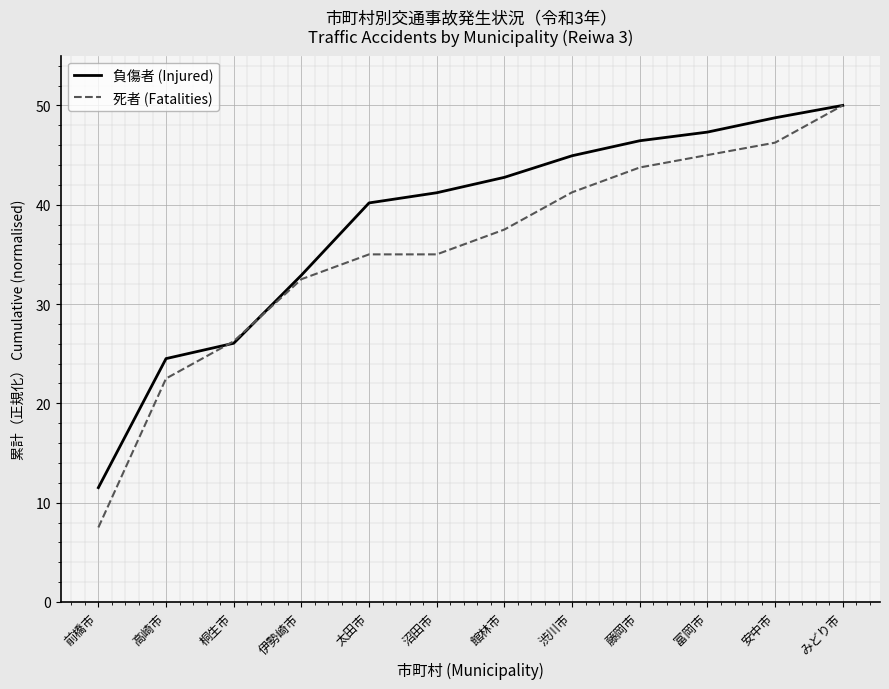

Which series has the largest total across all categories?

負傷者 (Injured)